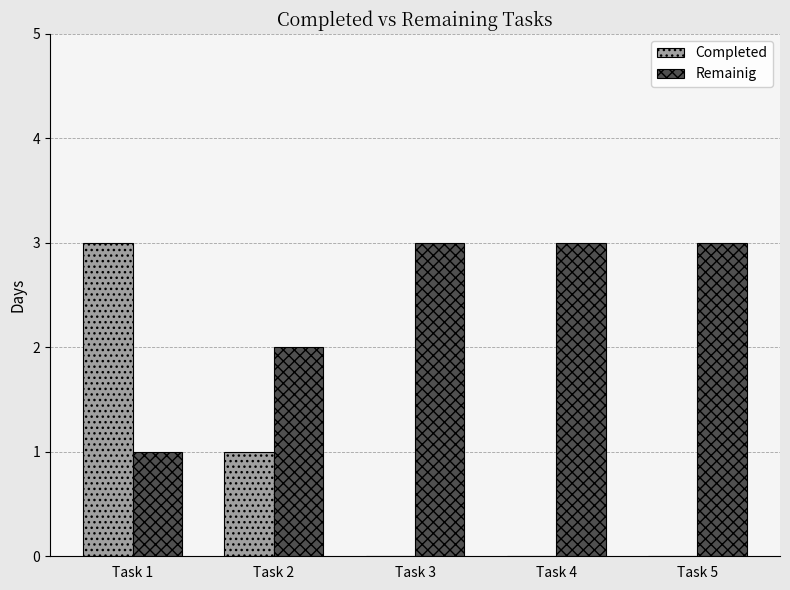

Reading left to right, what are all the values shown in this chart?

Completed: 3	1	0	0	0
Remainig: 1	2	3	3	3